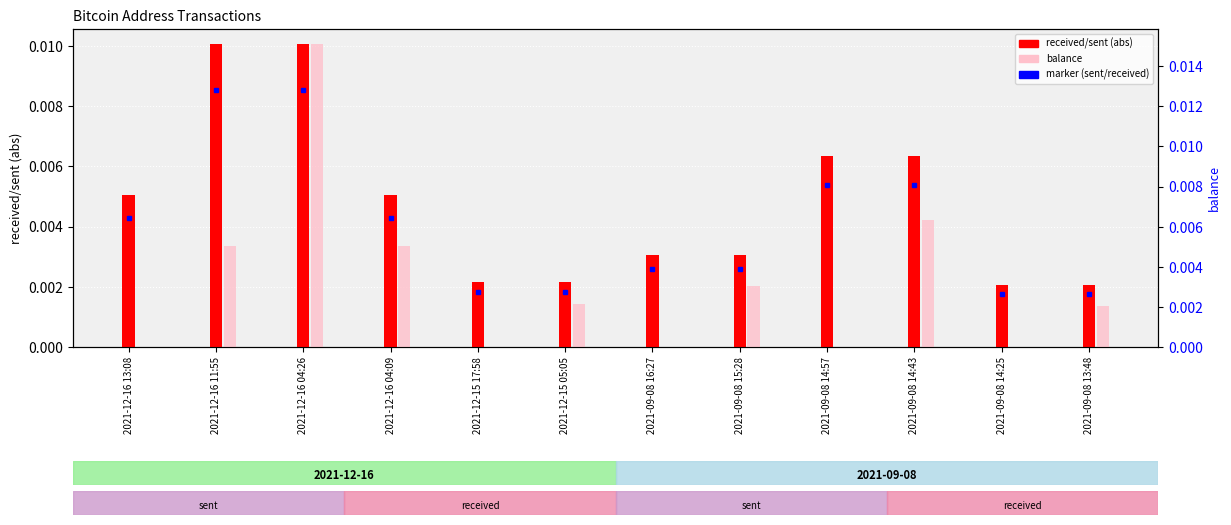

How many bars are there in each group?

2